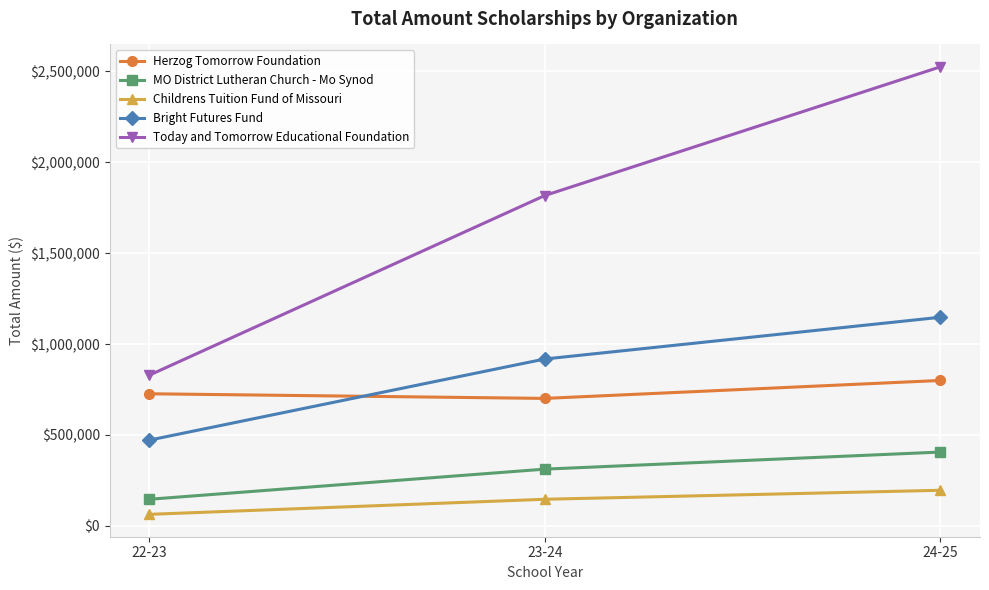

Is this an area chart (filled region under the line)?

No